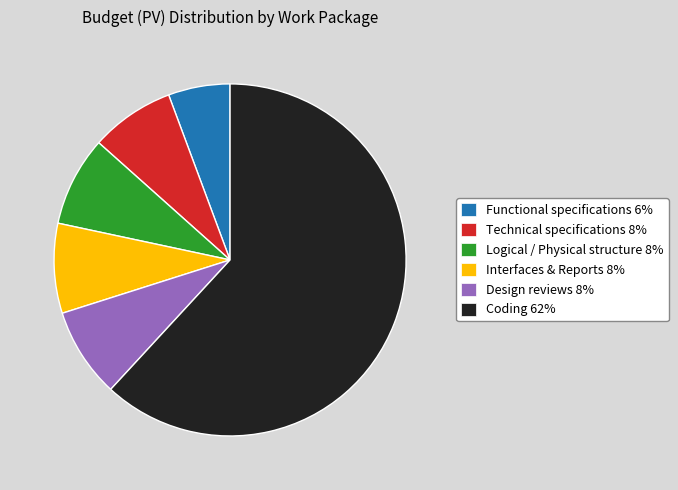

True or false: Coding 62% accounts for 62% of the total.

True